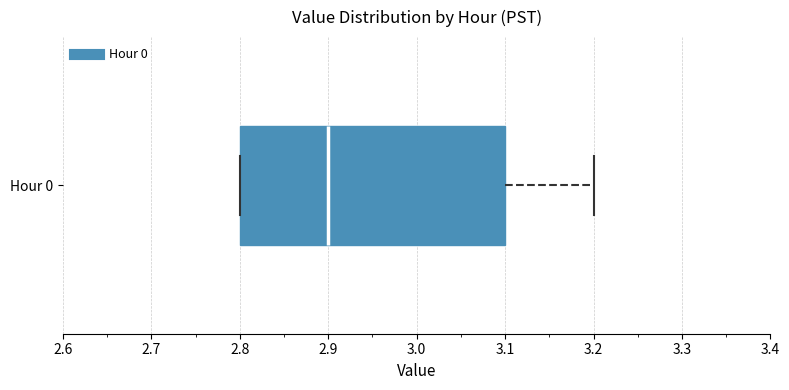

Where does the right whisker of the box for Hour 0 end on the x-axis? The values are not printed on the chart, so give them approximately, as read against the axis.

3.2